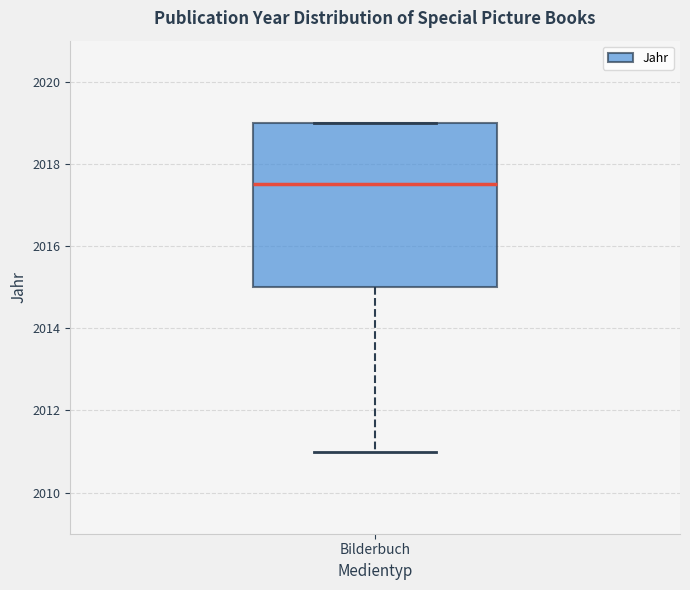

Read this box plot against the y-axis: the position of the median line, the range covered by the box, and the ends of both whiskers. The values are not printed on the chart, so give them approximately, as read against the axis.

median 2017.6, box 2015.0 to 2019.0, whiskers 2011.0 to 2019.0